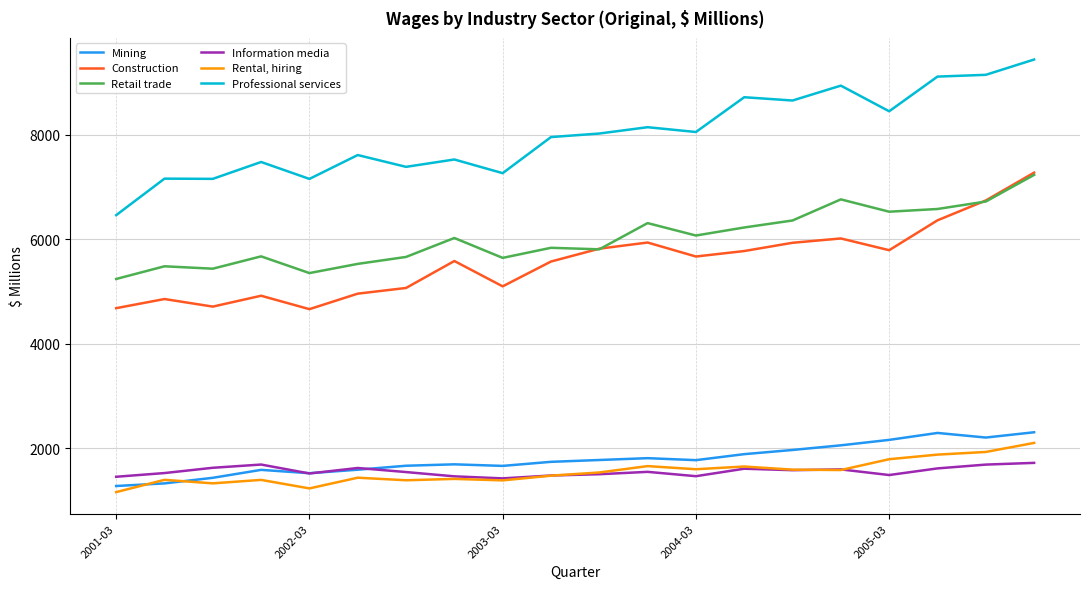

Which series has the largest total across all categories?

Professional services